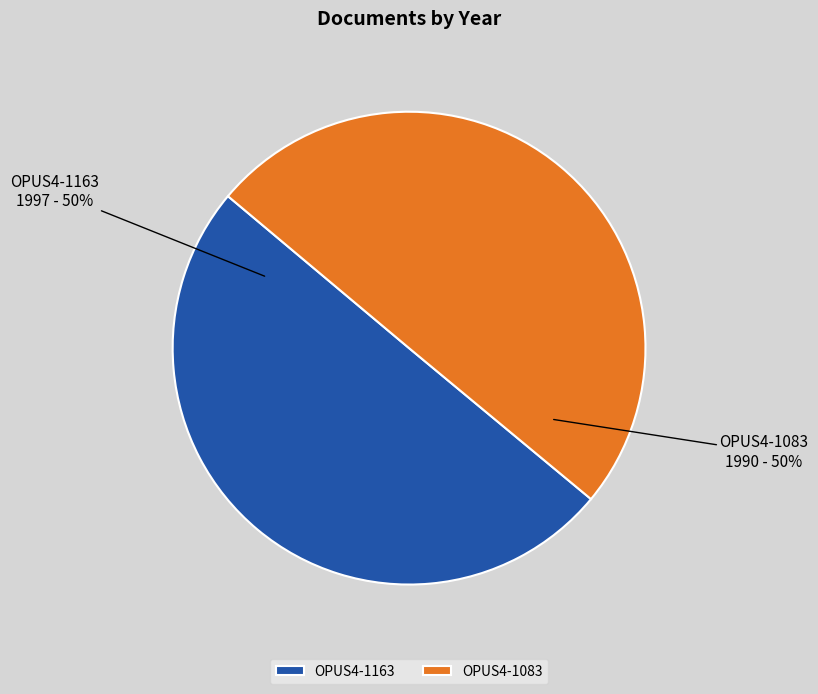

Approximately how many times larger is the value at OPUS4-1083 compared to OPUS4-1163?

1.0